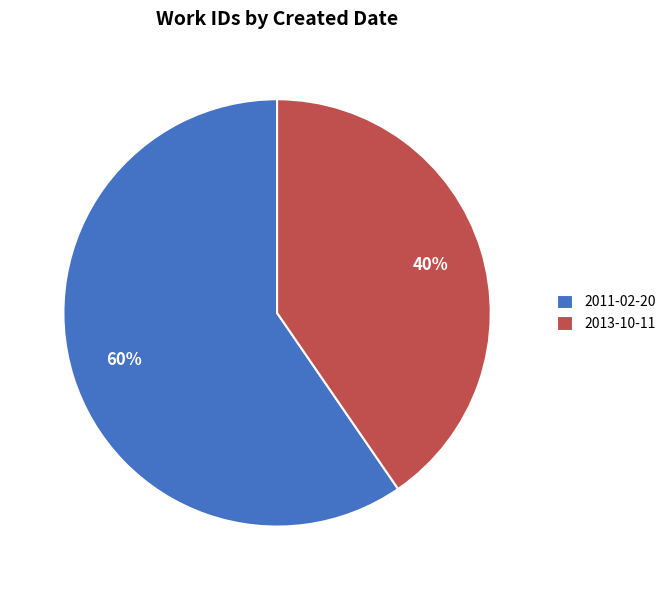

True or false: 2013-10-11 accounts for 29% of the total.

False